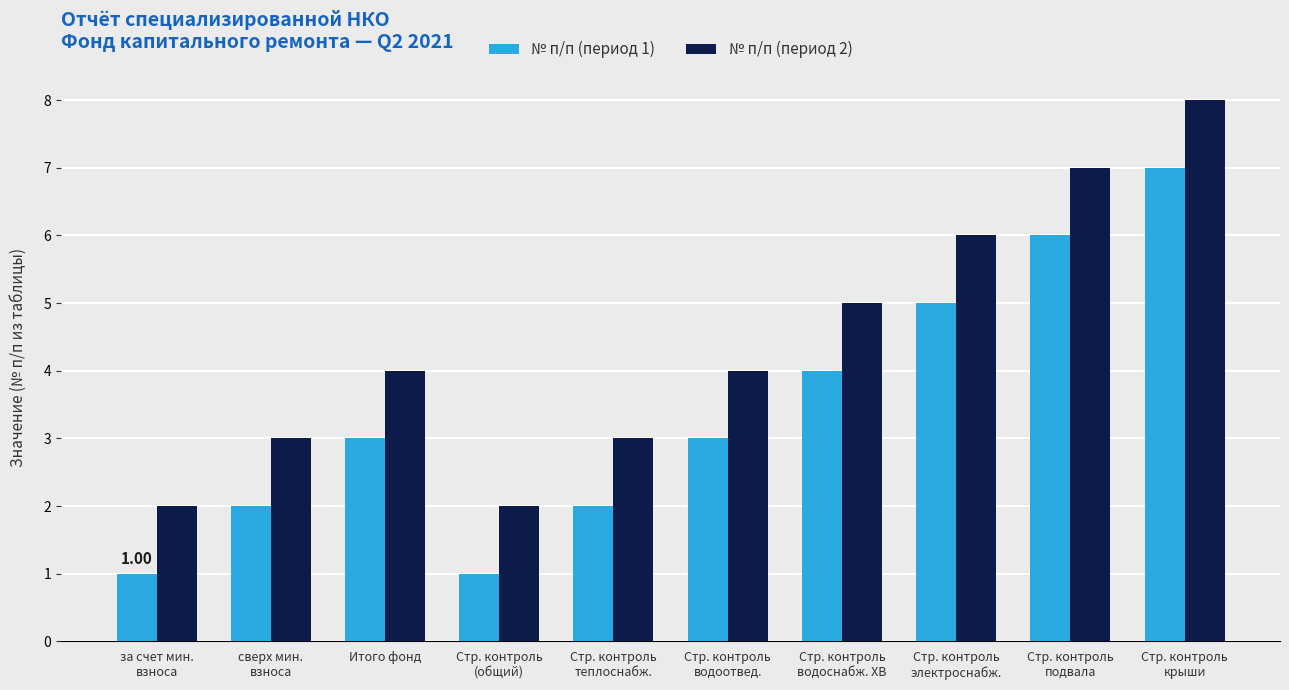

What are all the series names shown in the legend?

№ п/п (период 1), № п/п (период 2)